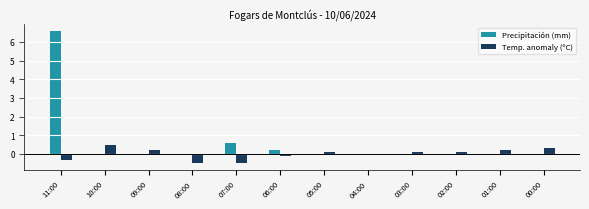

What is the total value across all series at 10:00?

0.5